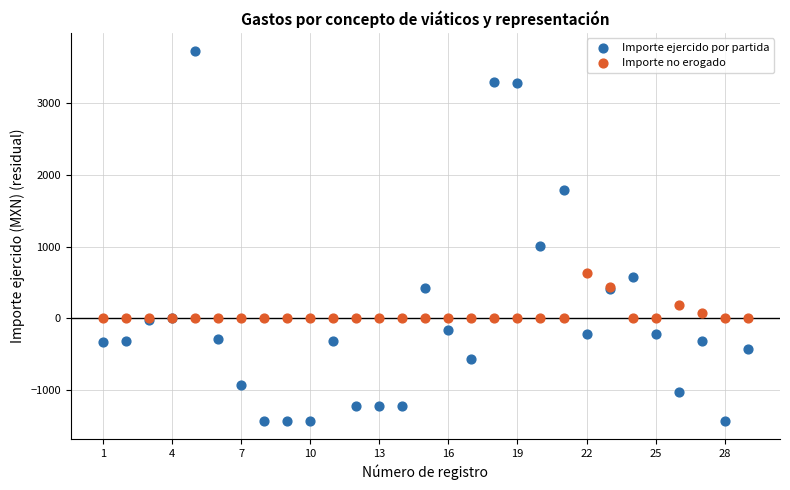

Which series contains the highest Y value?

Importe ejercido por partida